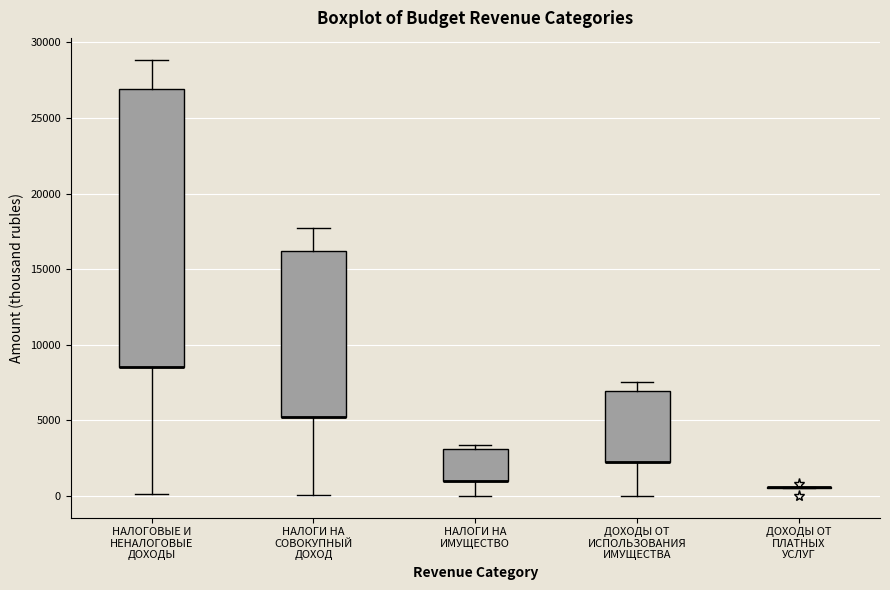

Where does the upper whisker of the box for НАЛОГОВЫЕ И НЕНАЛОГОВЫЕ ДОХОДЫ end on the y-axis? The values are not printed on the chart, so give them approximately, as read against the axis.

29000